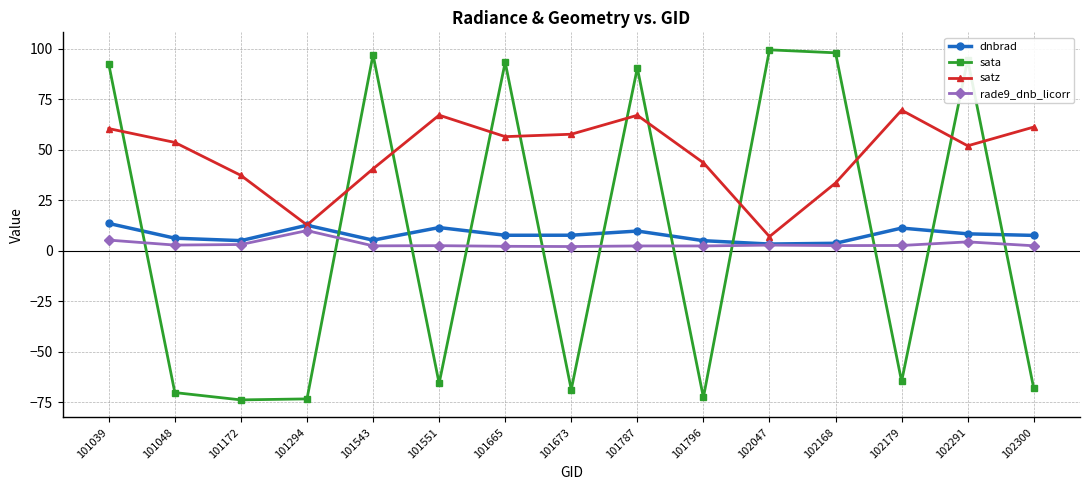

True or false: sata has a value of 132.4 at 101039.

False